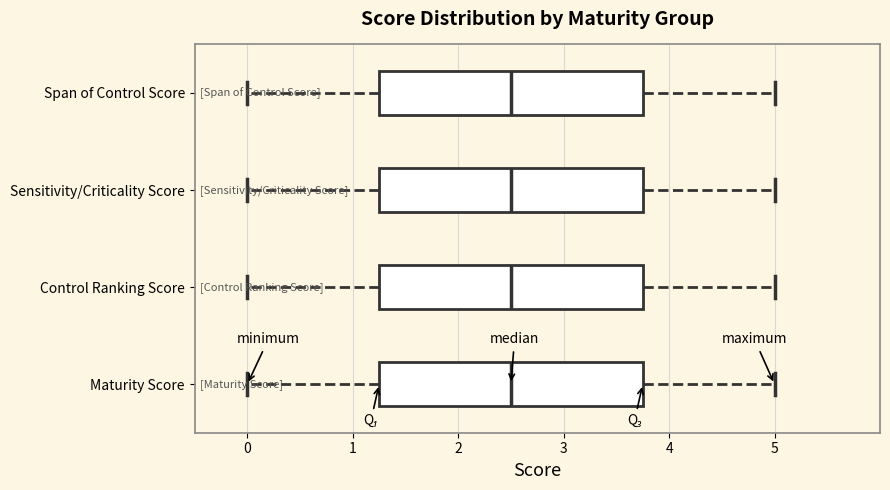

Reading bottom to top, transcribe this box plot: for each box, give where its median line is, the range the box spans, and where its two whiskers end, as read against the x-axis. The values are not printed on the chart, so give them approximately, as read against the axis.

Maturity Score: median 2.5, box 1.3 to 3.8, whiskers 0.0 to 5.0
Control Ranking Score: median 2.5, box 1.3 to 3.8, whiskers 0.0 to 5.0
Sensitivity/Criticality Score: median 2.5, box 1.3 to 3.8, whiskers 0.0 to 5.0
Span of Control Score: median 2.5, box 1.3 to 3.8, whiskers 0.0 to 5.0